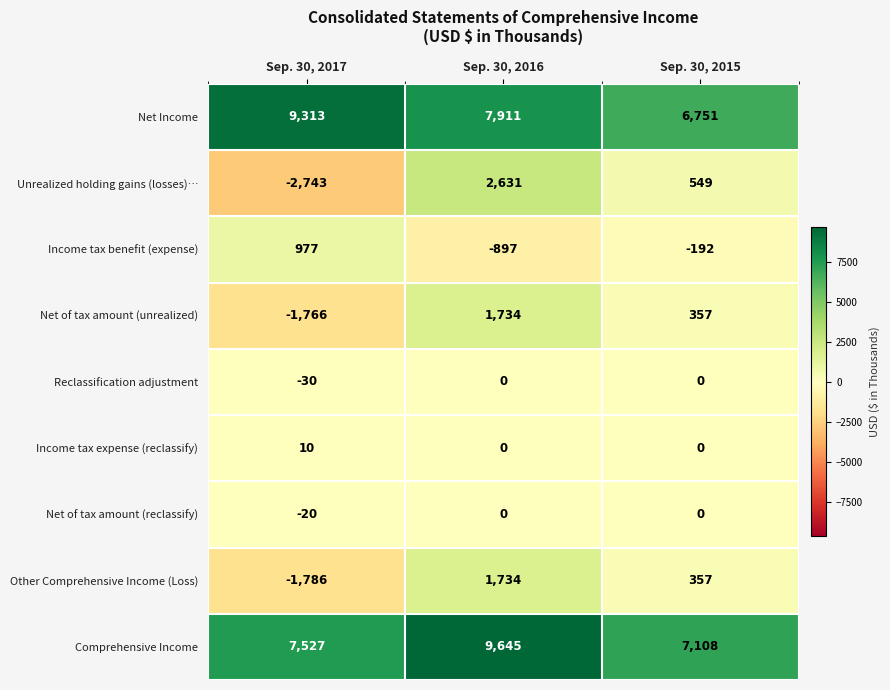

Which label corresponds to the smallest value in the chart?

Sep. 30, 2017